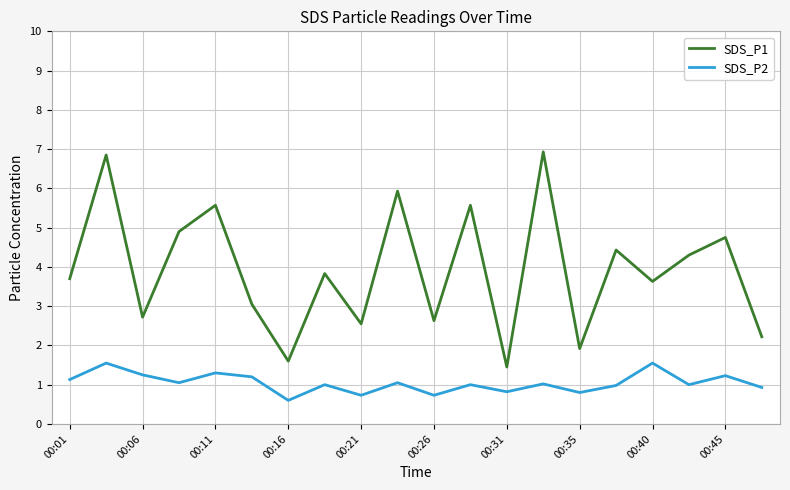

What is the sum of all SDS_P1 values?

78.5